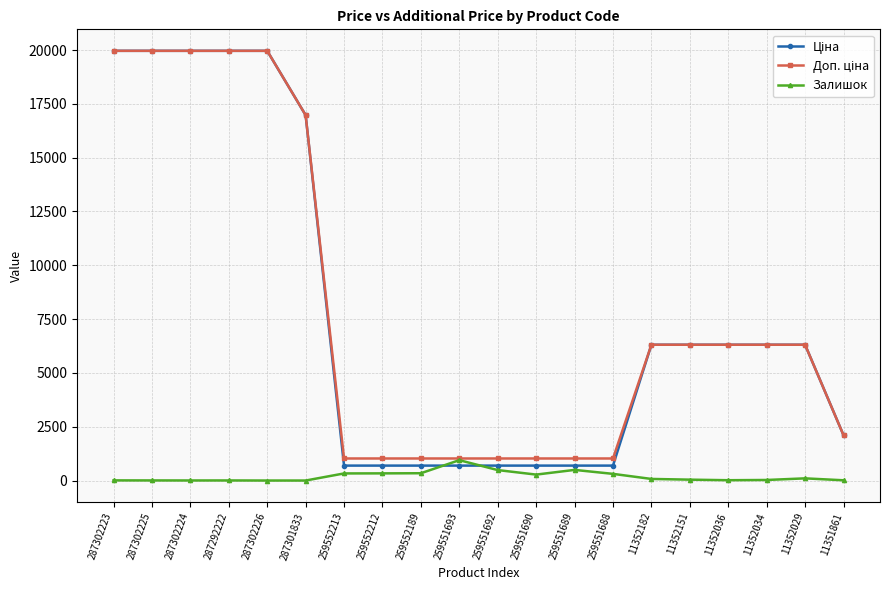

What is the total value across all series at 287301833?

33952.7